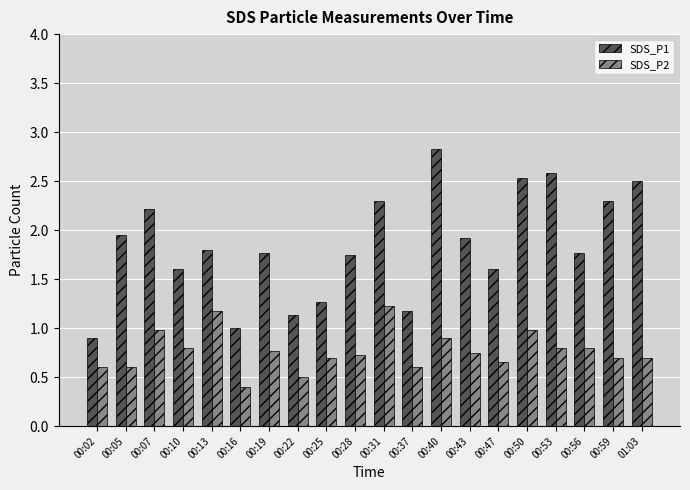

What is the maximum value for SDS_P1?

2.8